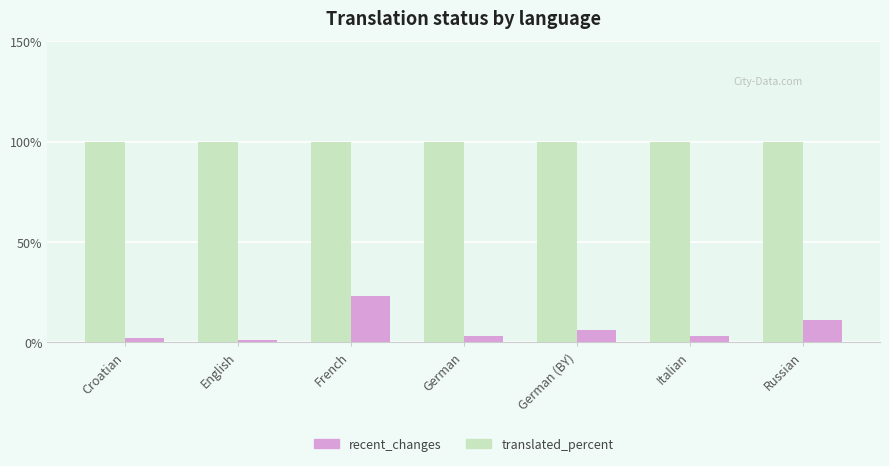

Where is recent_changes nearest to the value 12?

Russian